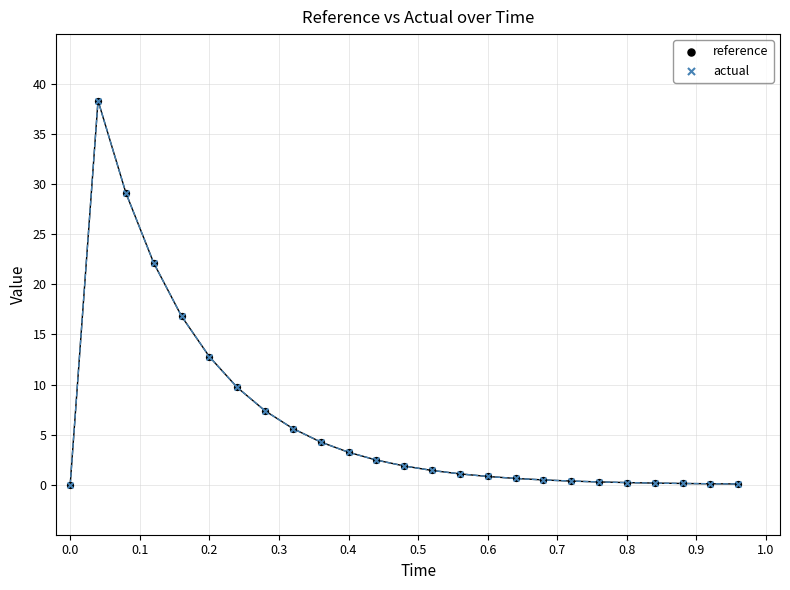

What are all the series names shown in the legend?

reference, actual